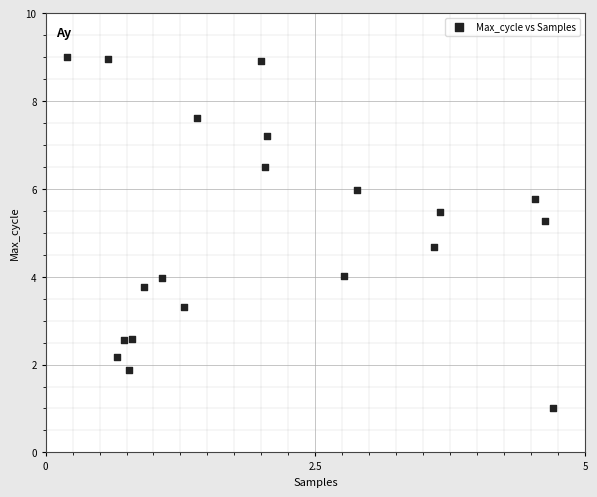

What is the range of X values (max minus min)?

4.5